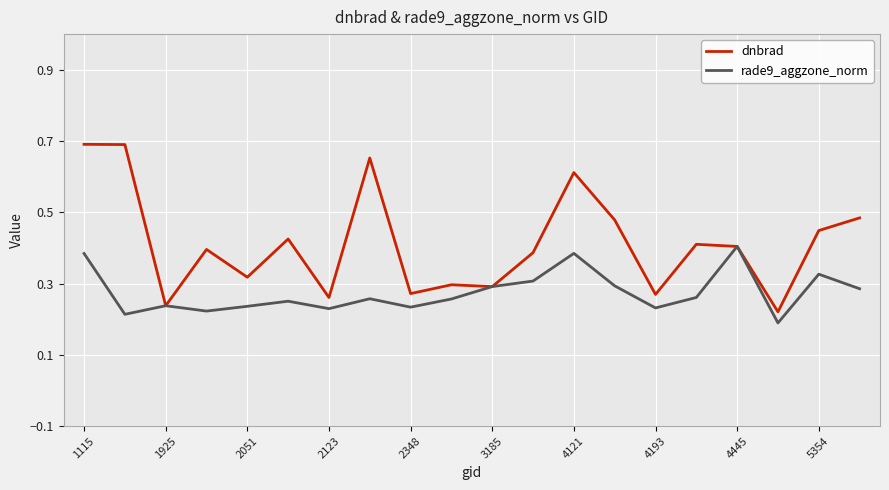

List the series in order of their peak value, highest first.

dnbrad, rade9_aggzone_norm